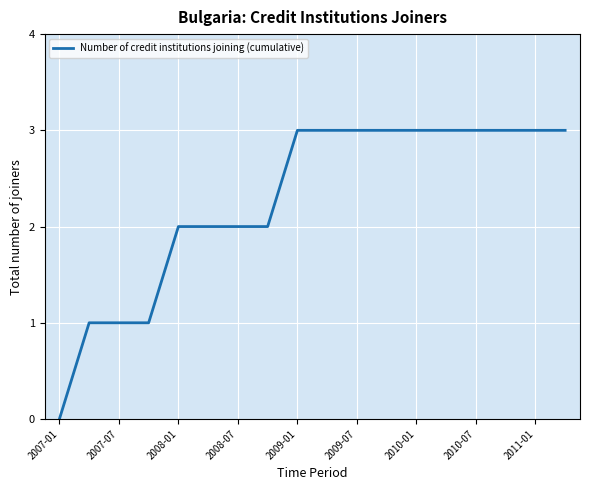

What is the difference between the maximum and minimum values?

3